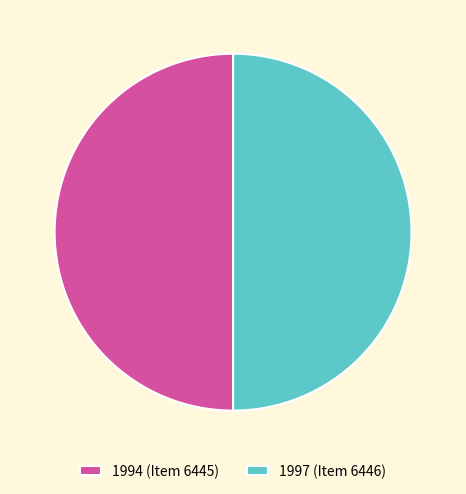

How many segments does this pie chart have?

2